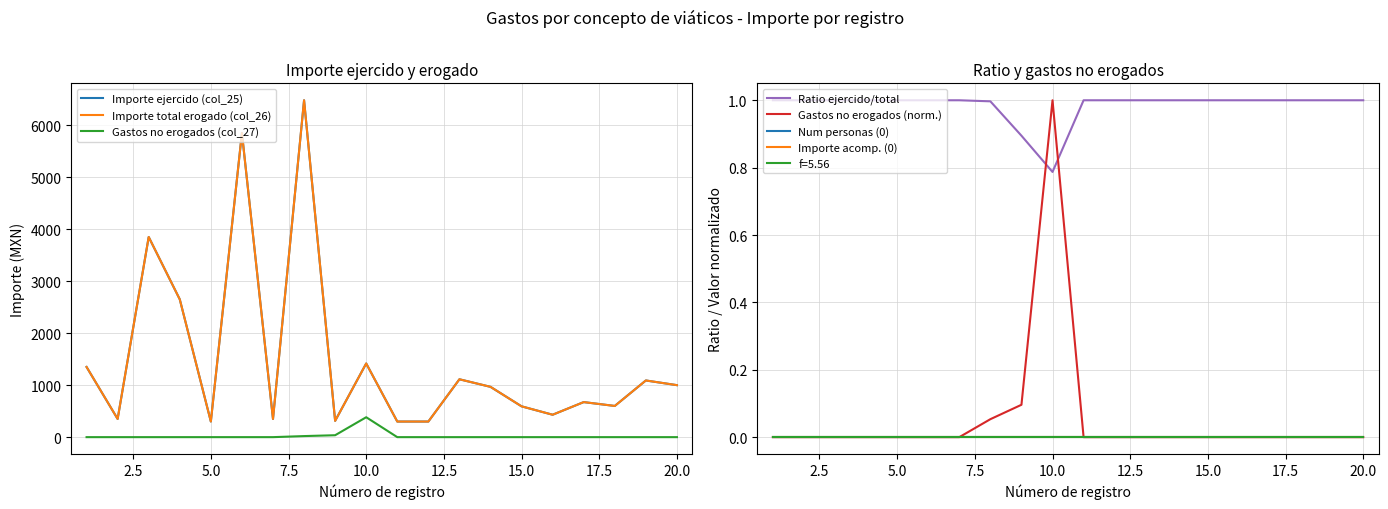

Reading left to right, what are all the values shown in this chart?

Importe ejercido (col_25): 1=1350.0	2=350.0	3=3850.0	4=2650.0	5=300.0	6=5850.0	7=350.0	8=6479.6	9=313.2	10=1417.0	11=300.0	12=300.0	13=1113.0	14=967.5	15=592.6	16=431.0	17=674.1	18=600.0	19=1090.0	20=1000.0
Importe total erogado (col_26): 1=1350.0	2=350.0	3=3850.0	4=2650.0	5=300.0	6=5850.0	7=350.0	8=6479.6	9=313.2	10=1417.0	11=300.0	12=300.0	13=1113.0	14=967.5	15=592.6	16=431.0	17=674.1	18=600.0	19=1090.0	20=1000.0
Gastos no erogados (col_27): 1=0.0	2=0.0	3=0.0	4=0.0	5=0.0	6=0.0	7=0.0	8=20.4	9=36.8	10=383.0	11=0.0	12=0.0	13=0.0	14=0.0	15=0.0	16=0.0	17=0.0	18=0.0	19=0.0	20=0.0